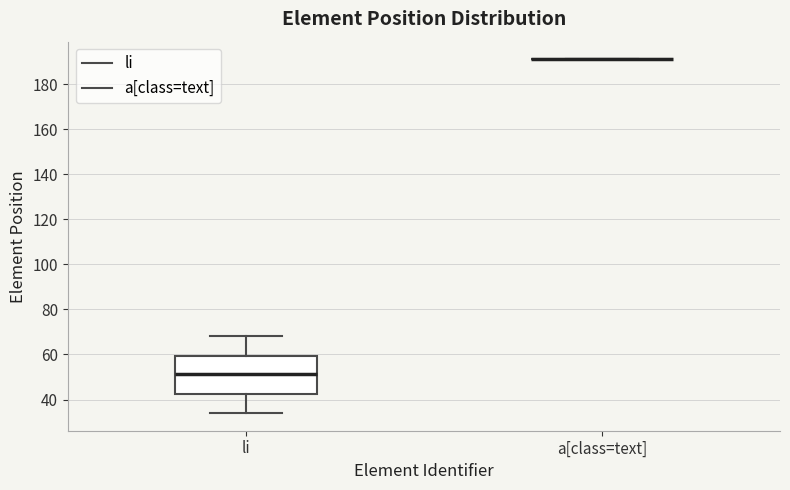

Where does the median line of the box for li sit on the y-axis? The values are not printed on the chart, so give them approximately, as read against the axis.

52